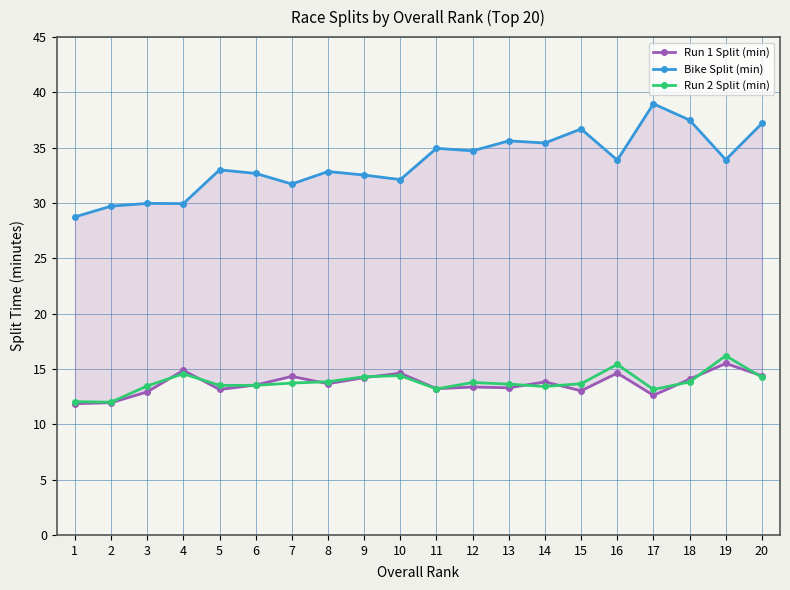

The value of Run 1 Split (min) at 12 is 13.4. True or false?

True